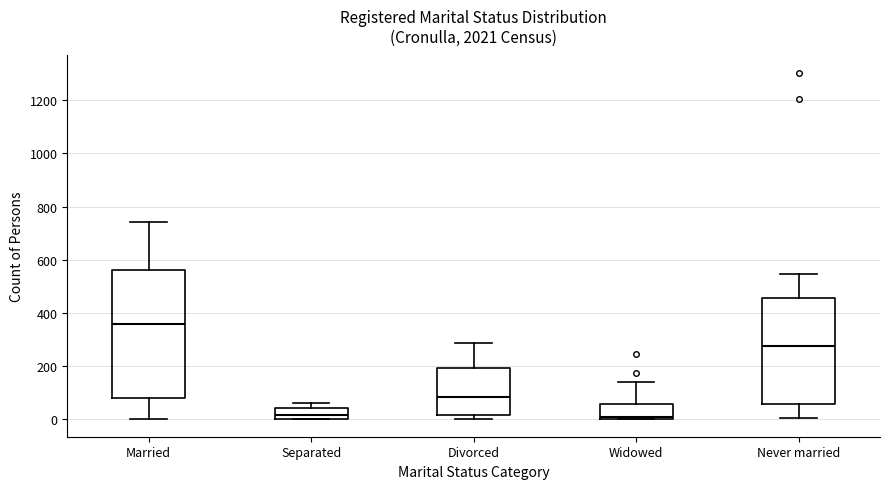

Reading left to right, transcribe this box plot: for each box, give where its median line is, the range the box spans, and where its two whiskers end, as read against the y-axis. The values are not printed on the chart, so give them approximately, as read against the axis.

Married: median 360, box 80 to 560, whiskers 0 to 740
Separated: median 20, box 0 to 40, whiskers 0 to 60
Divorced: median 80, box 20 to 200, whiskers 0 to 280
Widowed: median 0 (just above the box's lower edge), box 0 to 60, whiskers 0 to 140
Never married: median 280, box 60 to 460, whiskers 0 to 540